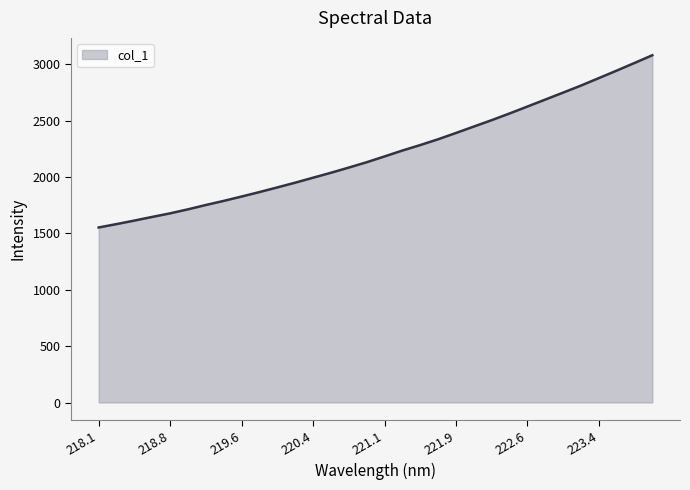

What is the maximum value shown in the chart?

3080.1